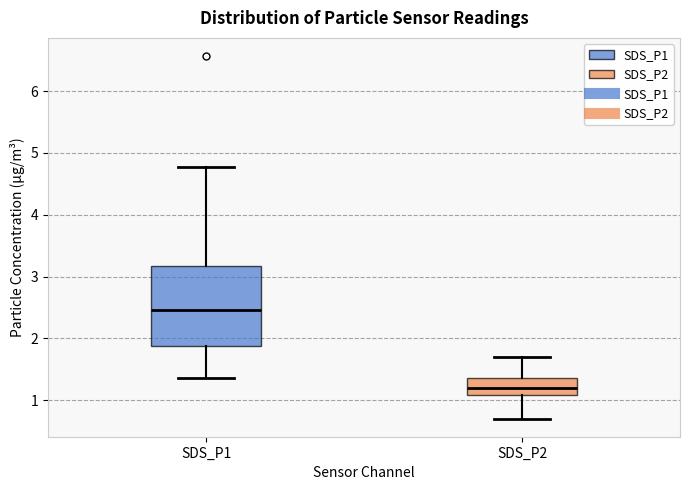

Reading left to right, read every box against the y-axis: the position of its median line, the range the box covers, and the ends of its whiskers. The values are not printed on the chart, so give them approximately, as read against the axis.

SDS_P1: median 2.5, box 1.9 to 3.2, whiskers 1.4 to 4.8
SDS_P2: median 1.2, box 1.1 to 1.4, whiskers 0.7 to 1.7